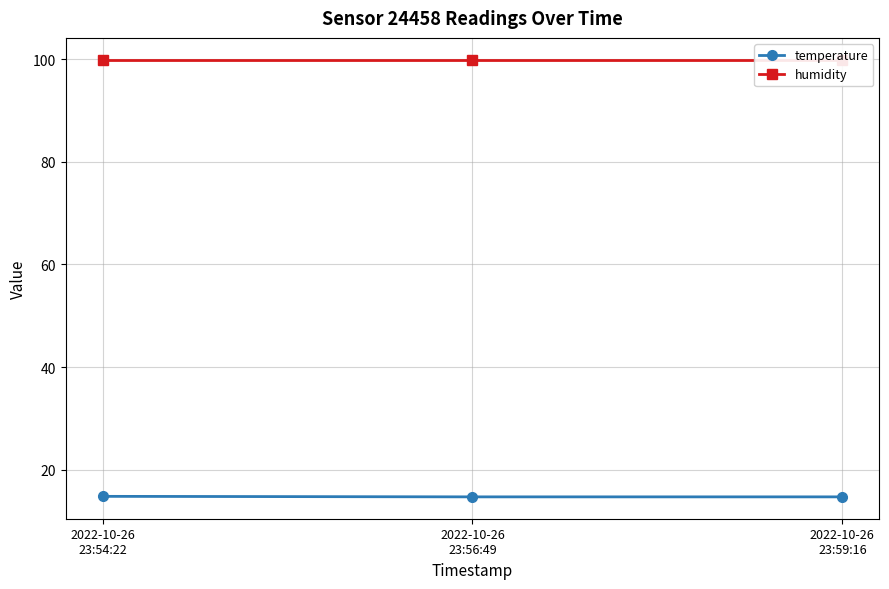

Rank the series by their maximum value, from lowest to highest.

temperature, humidity